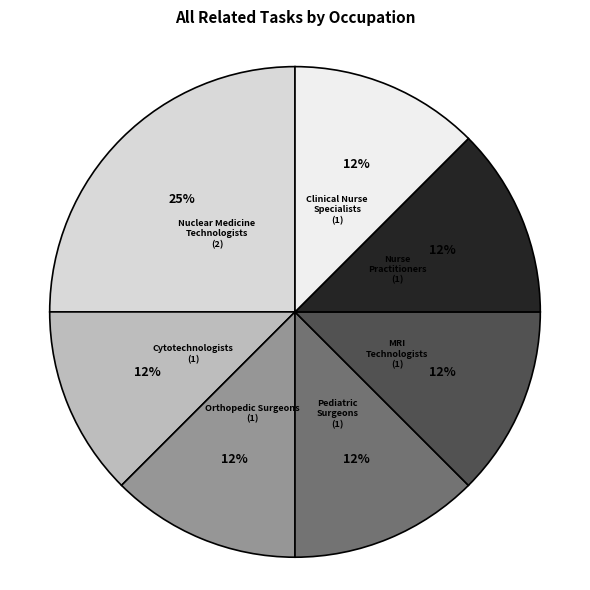

How many segments does this pie chart have?

7